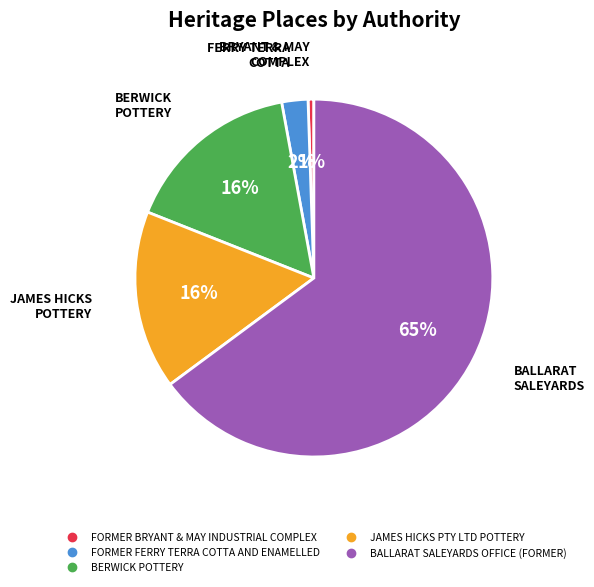

What is the largest slice in the pie chart?

BALLARAT SALEYARDS OFFICE (FORMER)